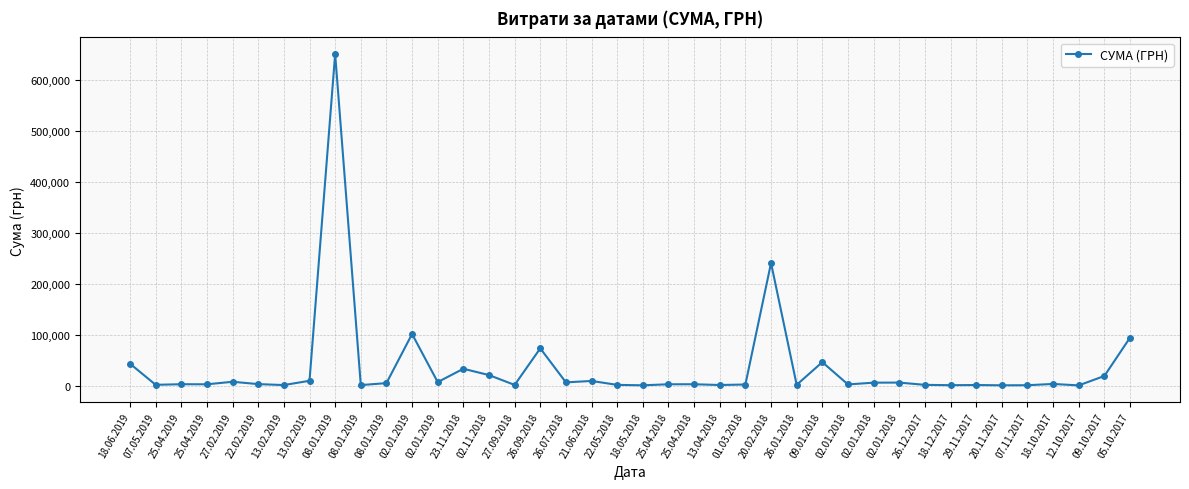

True or false: the data shows 1320.0 at 27.09.2018.

True